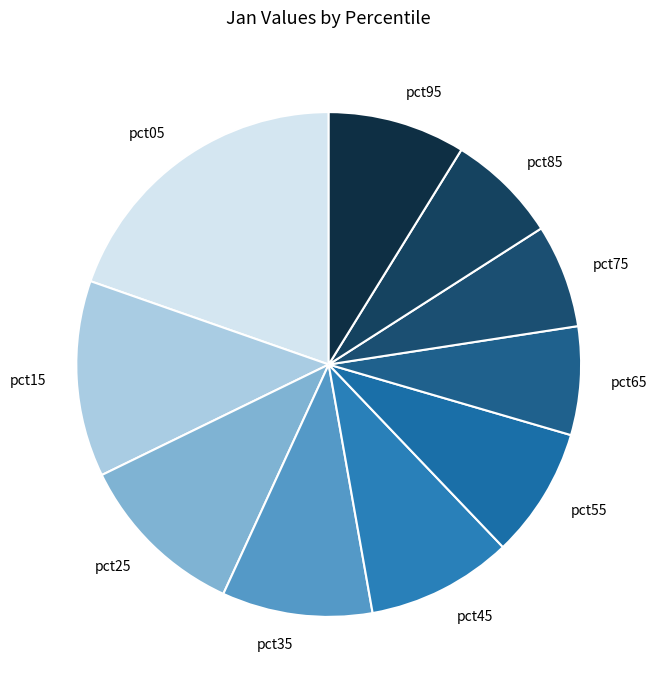

The pct15 slice represents 13% of the pie. True or false?

True